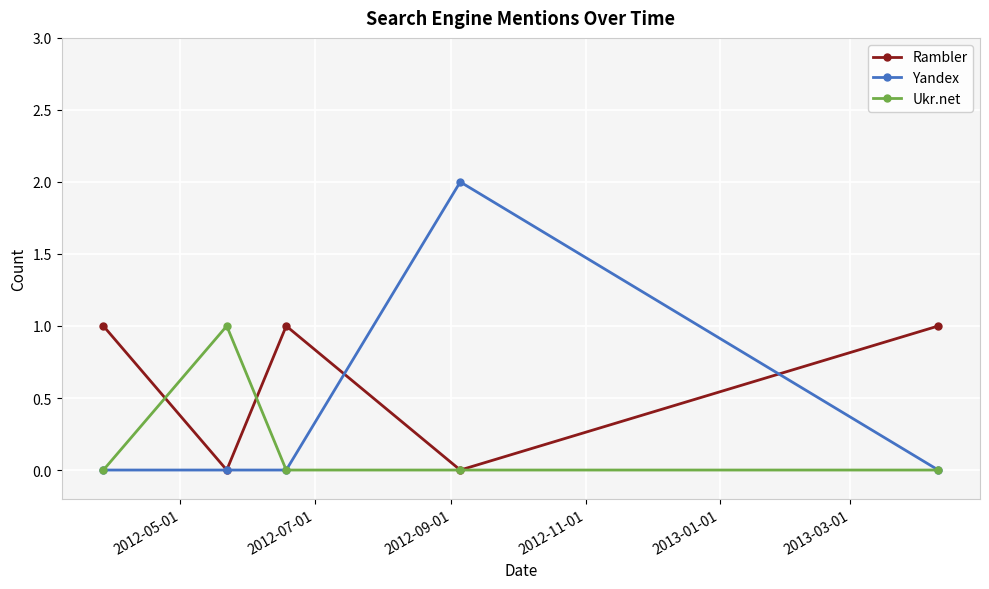

How many distinct data groups are displayed?

3